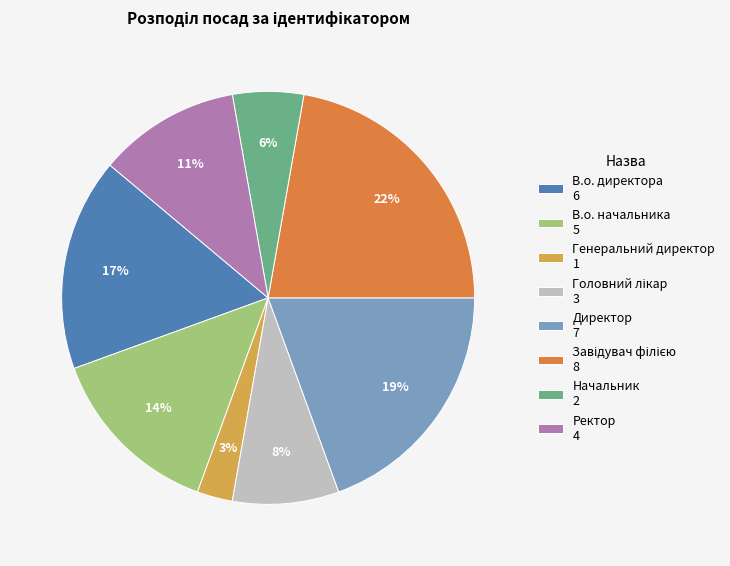

Is the sum of Начальник 2 and В.о. начальника 5 greater than half?

No